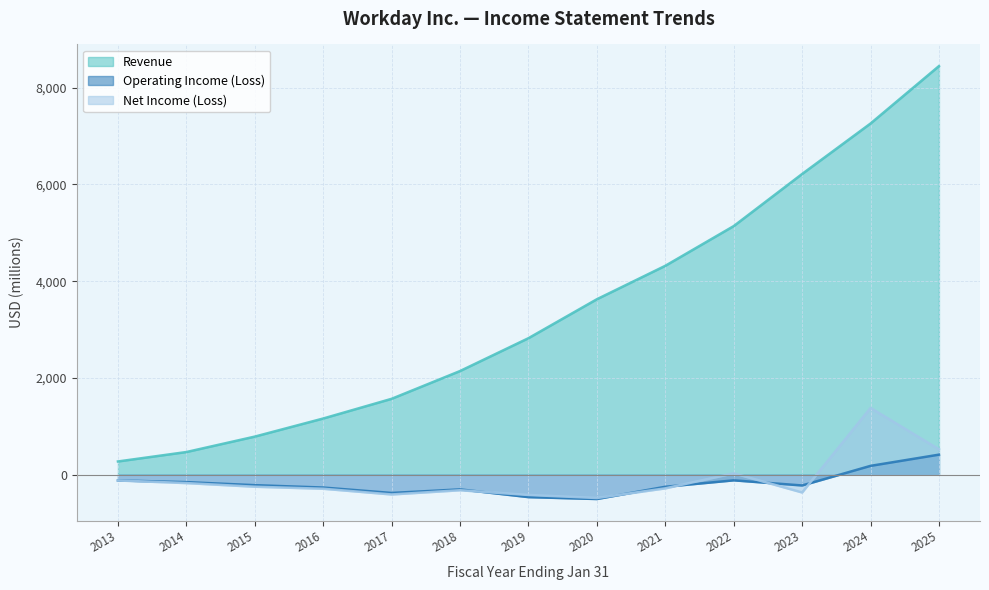

True or false: Net Income (Loss) and Revenue intersect in this chart.

False